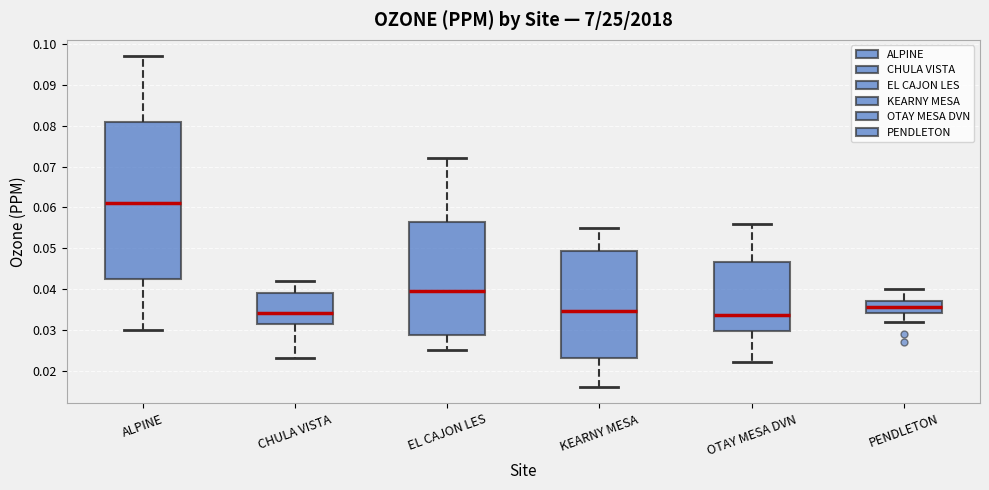

Reading left to right, transcribe this box plot: for each box, give where its median line is, the range the box spans, and where its two whiskers end, as read against the y-axis. The values are not printed on the chart, so give them approximately, as read against the axis.

ALPINE: median 0.061, box 0.043 to 0.081, whiskers 0.030 to 0.097
CHULA VISTA: median 0.034, box 0.032 to 0.039, whiskers 0.023 to 0.042
EL CAJON LES: median 0.040, box 0.029 to 0.057, whiskers 0.025 to 0.072
KEARNY MESA: median 0.035, box 0.023 to 0.049, whiskers 0.016 to 0.055
OTAY MESA DVN: median 0.034, box 0.030 to 0.047, whiskers 0.022 to 0.056
PENDLETON: median 0.036, box 0.034 to 0.037, whiskers 0.032 to 0.040